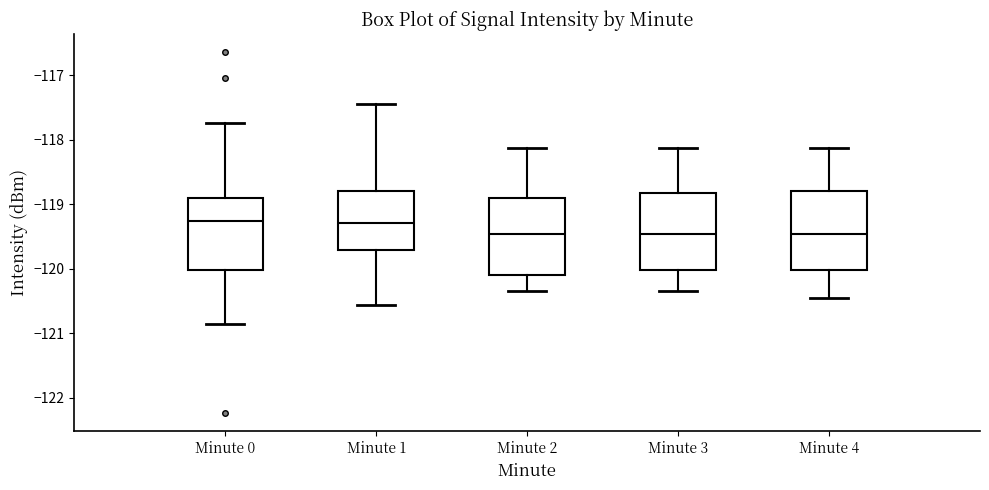

Reading left to right, read every box against the y-axis: the position of its median line, the range the box covers, and the ends of its whiskers. The values are not printed on the chart, so give them approximately, as read against the axis.

Minute 0: median -119.3, box -120.0 to -118.9, whiskers -120.8 to -117.7
Minute 1: median -119.3, box -119.7 to -118.8, whiskers -120.6 to -117.4
Minute 2: median -119.5, box -120.1 to -118.9, whiskers -120.3 to -118.1
Minute 3: median -119.5, box -120.0 to -118.8, whiskers -120.3 to -118.1
Minute 4: median -119.5, box -120.0 to -118.8, whiskers -120.5 to -118.1